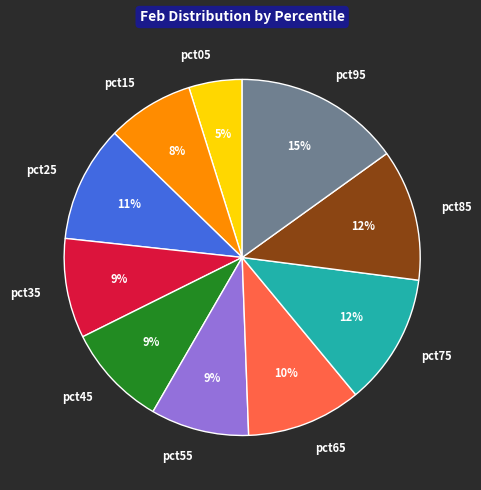

What is the smallest slice in the pie chart?

pct05